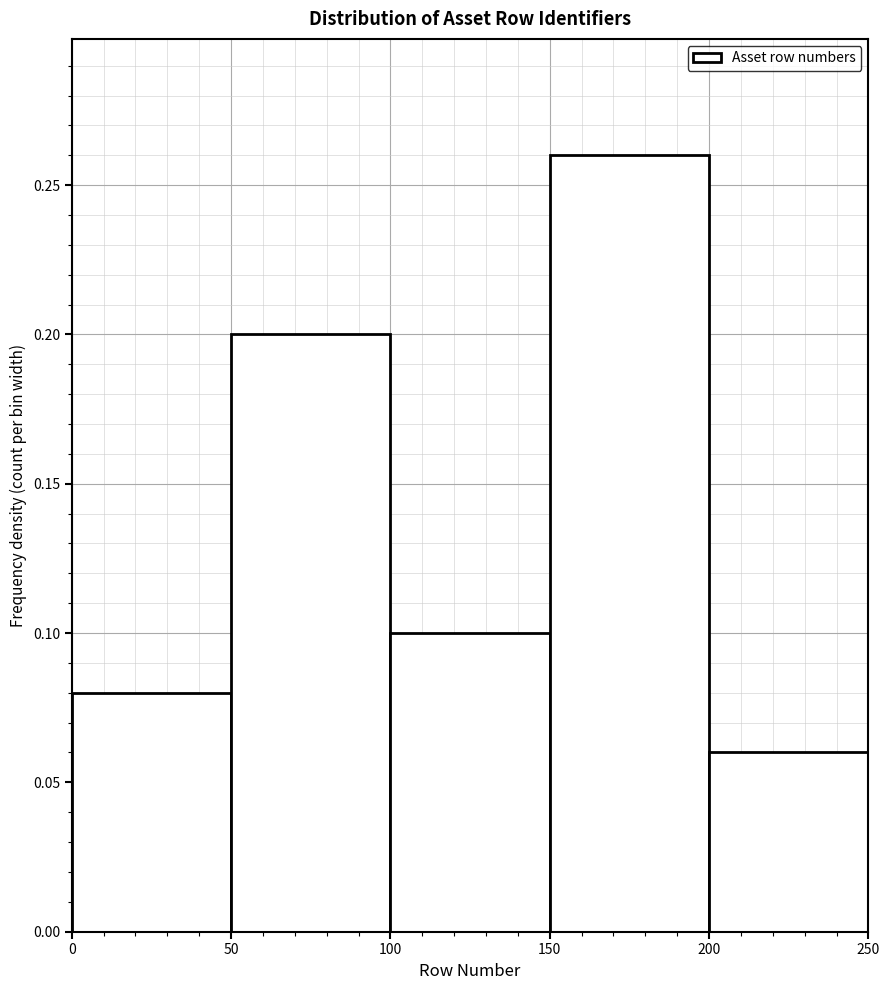

Reading left to right, transcribe this chart: for each bar, give the range it covers on the x-axis and its height. The values are not printed on the chart, so give them approximately, as read against the axis.

0 to 50: 0.08
50 to 100: 0.20
100 to 150: 0.10
150 to 200: 0.26
200 to 250: 0.06